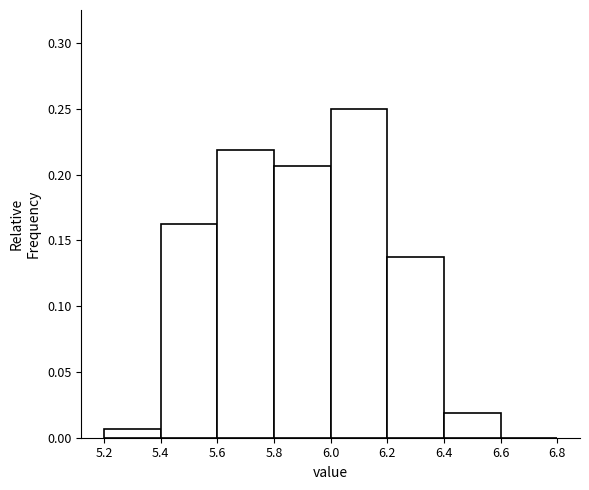

Reading left to right, list every bar in this chart as the range it spans on the x-axis followed by its height. The values are not printed on the chart, so give them approximately, as read against the axis.

5.2 to 5.4: 0.005
5.4 to 5.6: 0.165
5.6 to 5.8: 0.220
5.8 to 6.0: 0.205
6.0 to 6.2: 0.250
6.2 to 6.4: 0.140
6.4 to 6.6: 0.020
6.6 to 6.8: 0